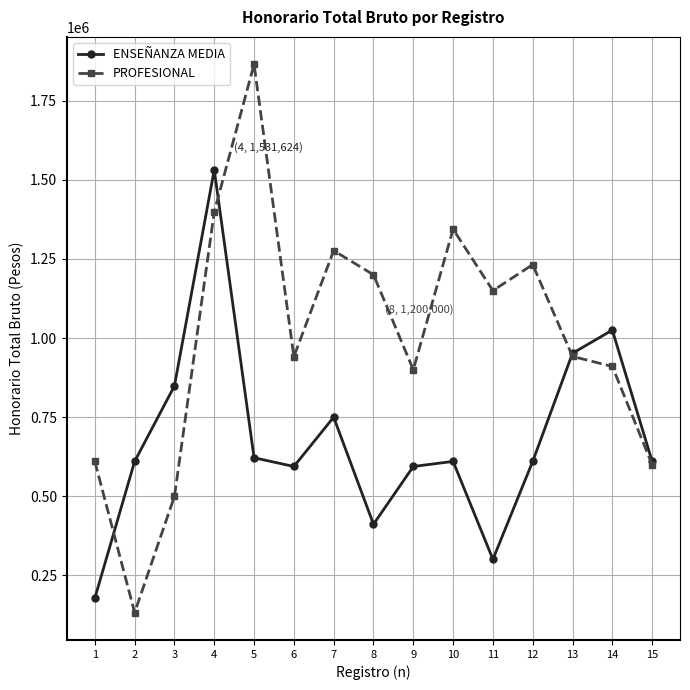

At which label does PROFESIONAL first exceed 941920?

4